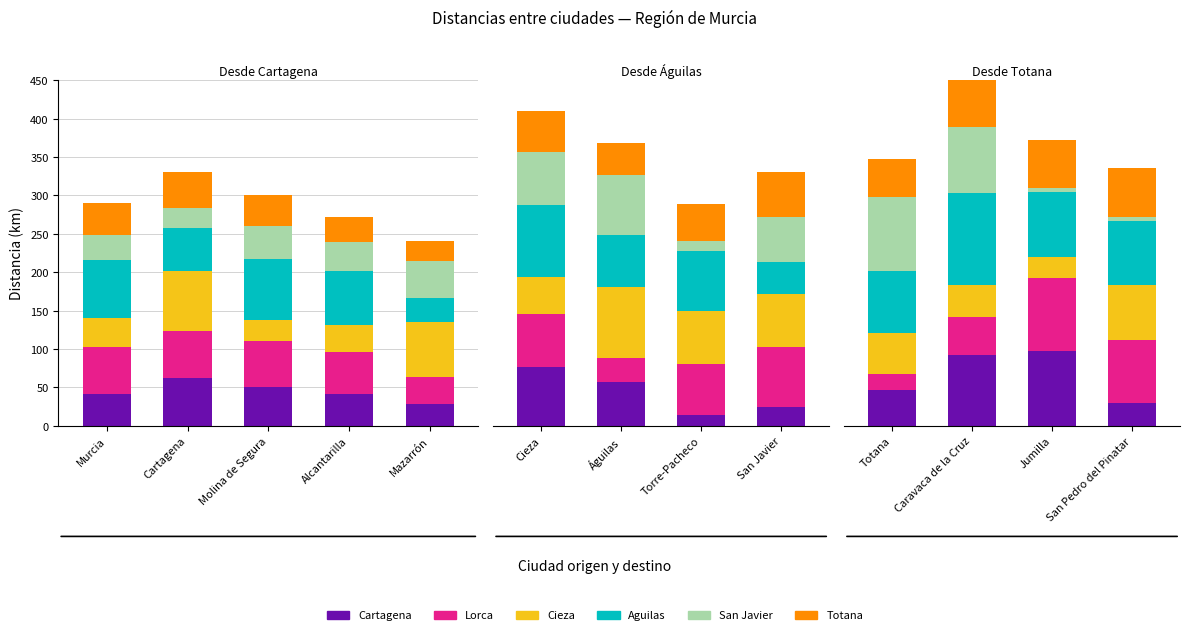

How many distinct data groups are displayed?

6